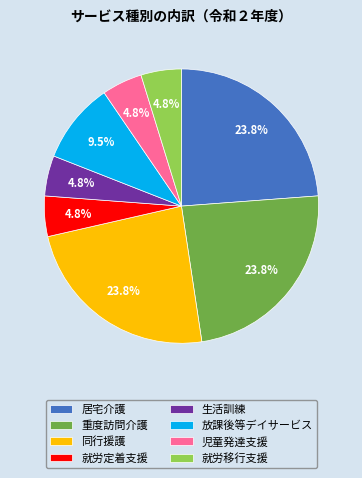

To the nearest percent, what is the difference between the 就労移行支援 and 同行援護 slice percentages?

19%